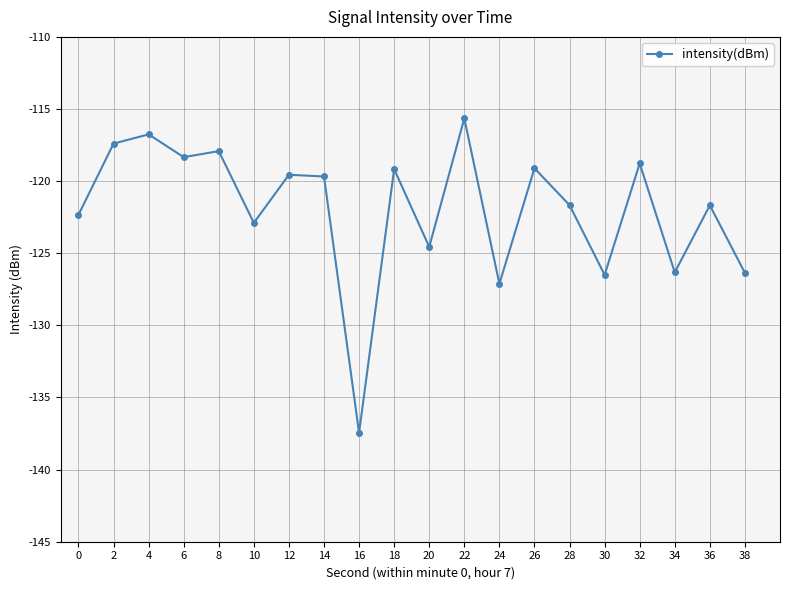

True or false: there are more than 0 points higher than both neighbors.

True